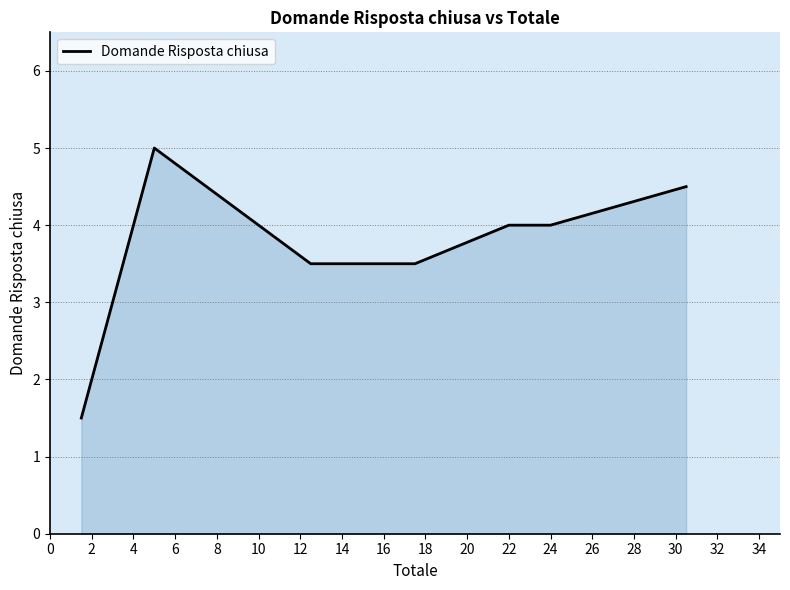

Read the value at 6.

5.0